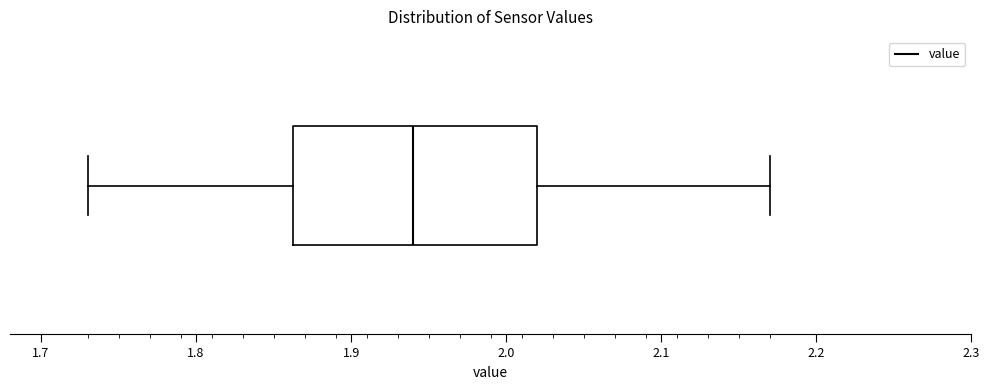

Where is the left edge of the box on the x-axis? The values are not printed on the chart, so give them approximately, as read against the axis.

1.86